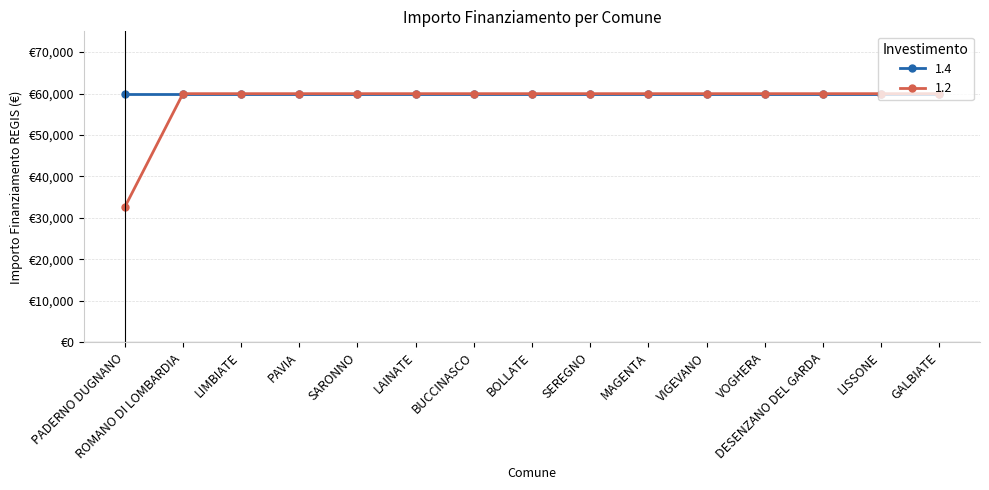

What is the smallest value displayed?

32589